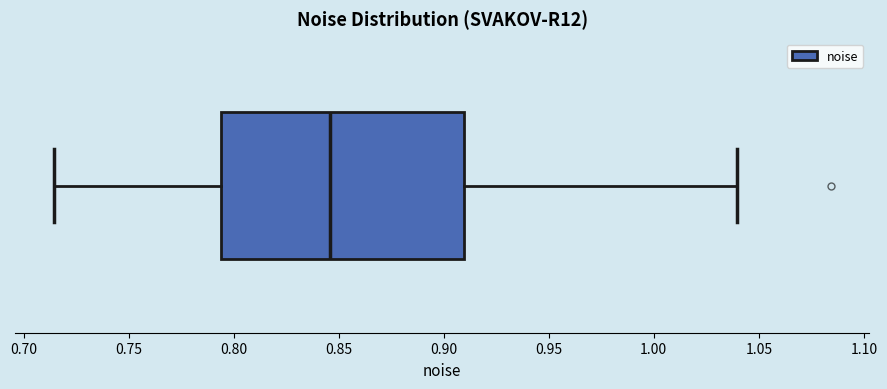

Where is the right edge of the box on the x-axis? The values are not printed on the chart, so give them approximately, as read against the axis.

0.910